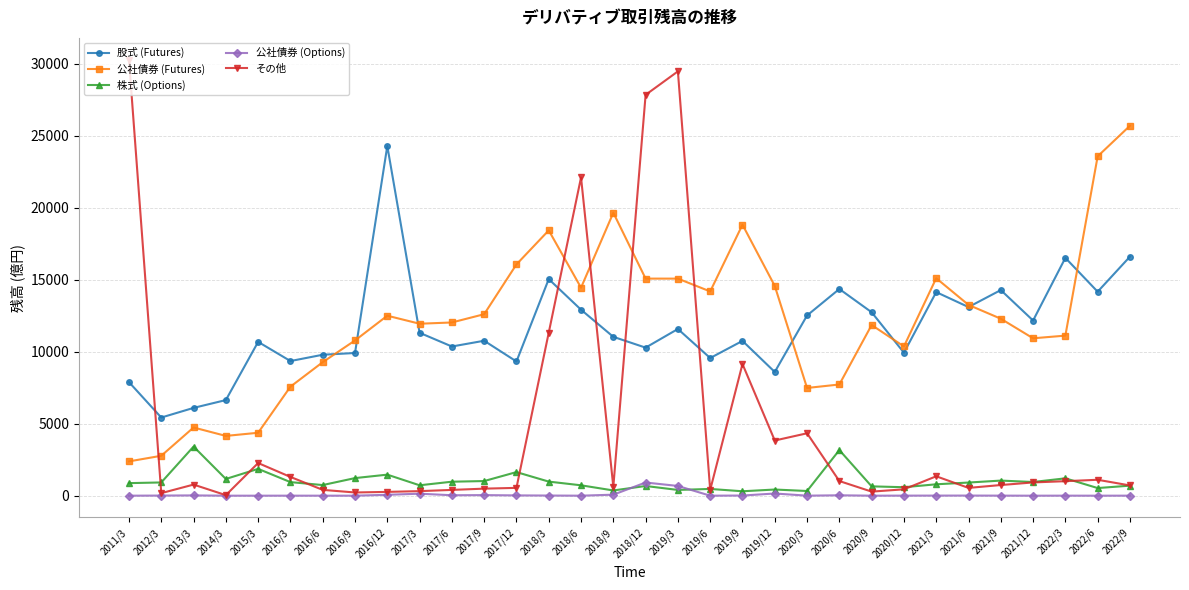

Count the number of data series in this chart.

5